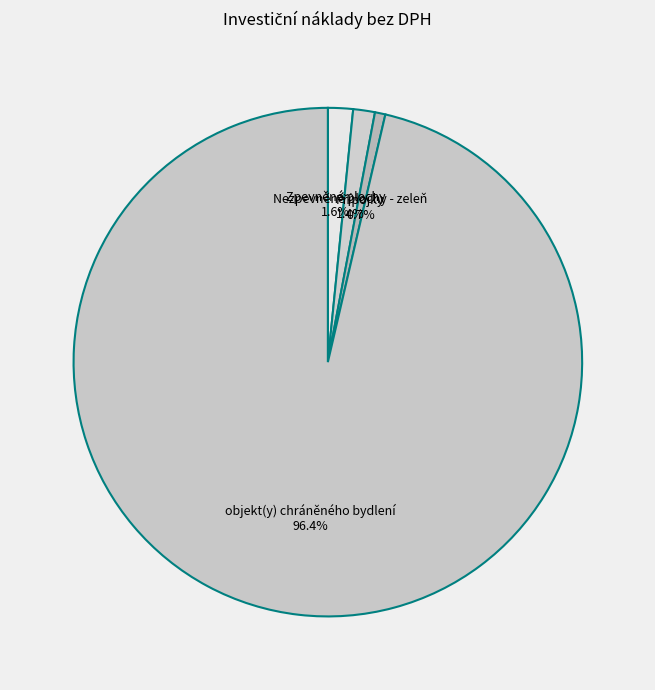

Does objekt(y) chráněného bydlení account for over 50% of the chart?

Yes